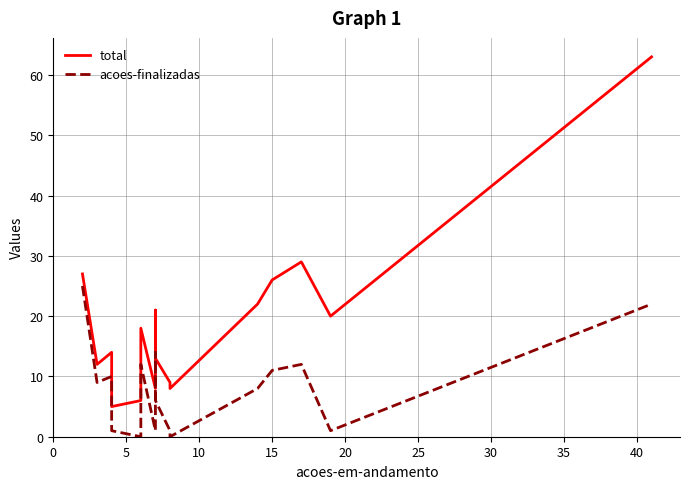

Is the value of acoes-finalizadas at 10 greater than the value of total at 0?

No